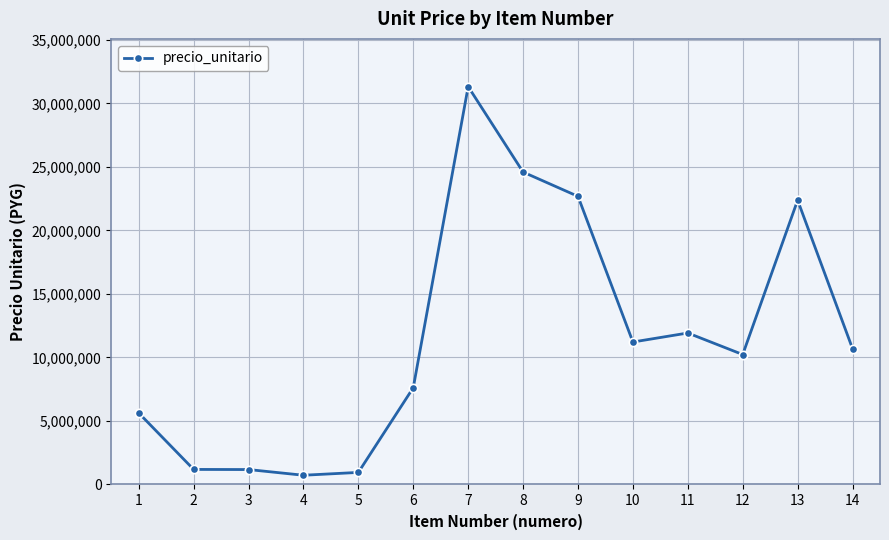

What is the difference between the values at 8 and 6?

16973269